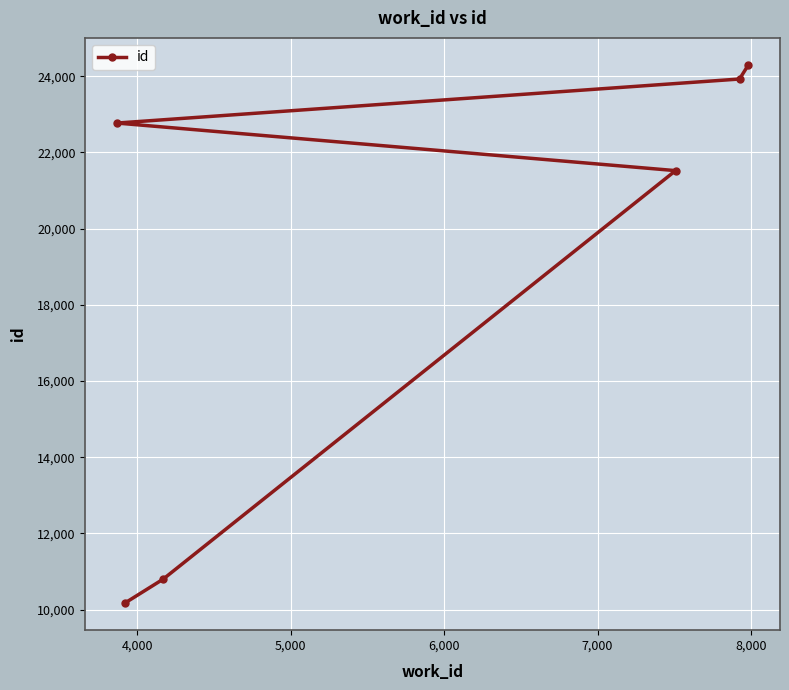

What is the difference between the maximum and minimum values?

14136